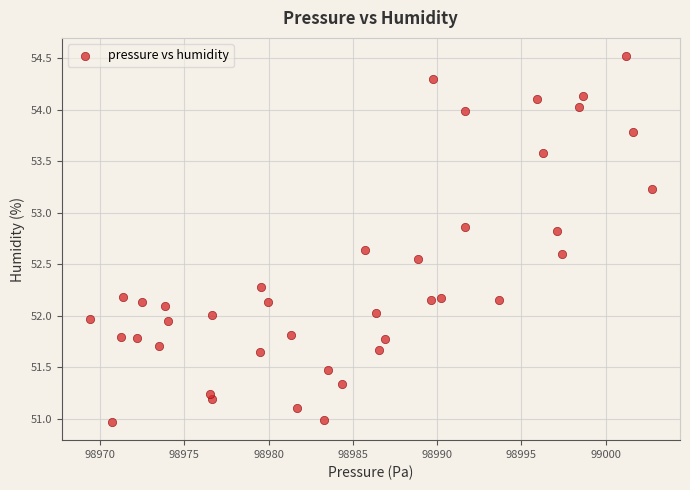

What is the range of X values (max minus min)?

33.4